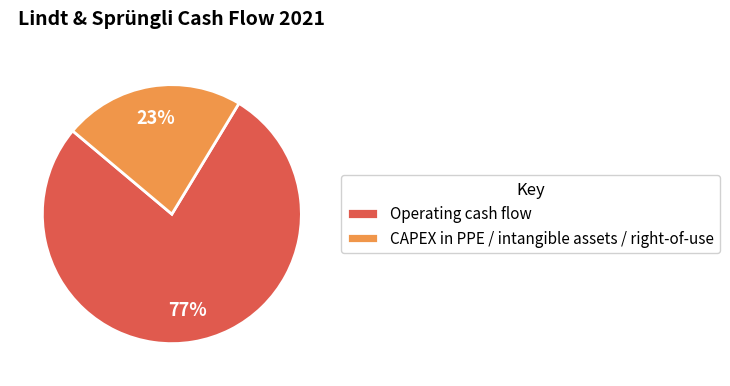

Which category has the smallest portion of the pie?

CAPEX in PPE / intangible assets / right-of-use